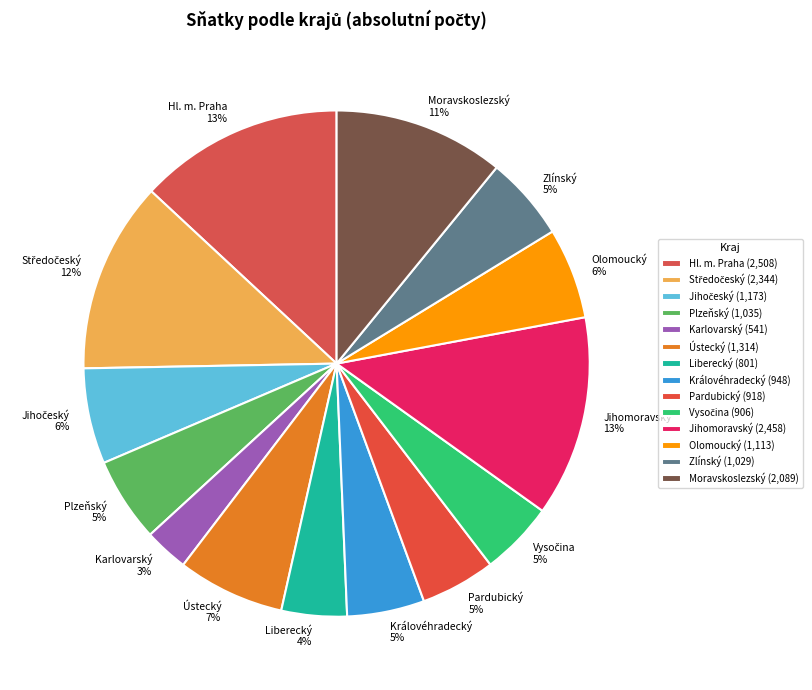

To the nearest percent, what is the difference between the Olomoucký and Ústecký slice percentages?

1%